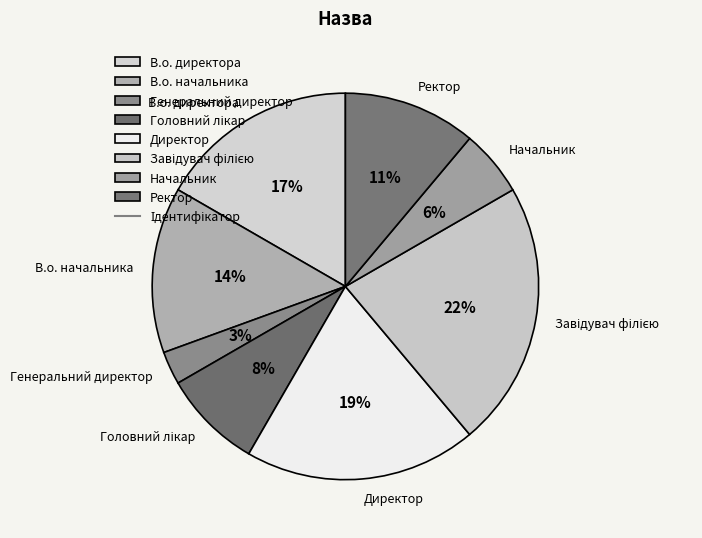

To the nearest percent, what is the difference between the largest and smallest slice percentages?

19%